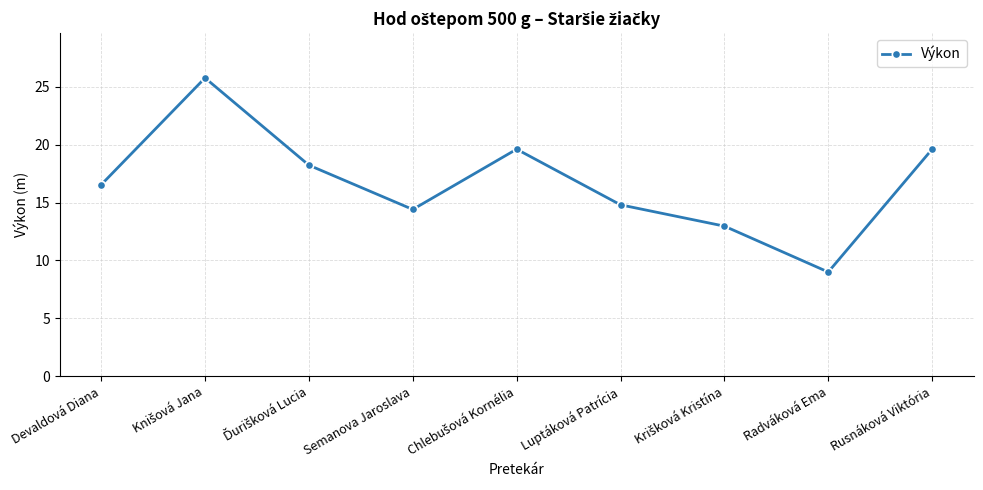

What is the difference between the second highest and minimum values?

10.6